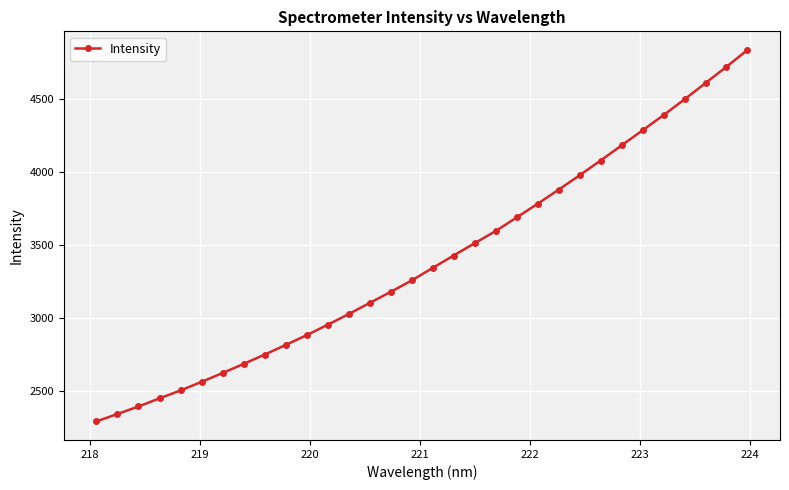

What is the difference between the maximum and minimum values?

2541.3